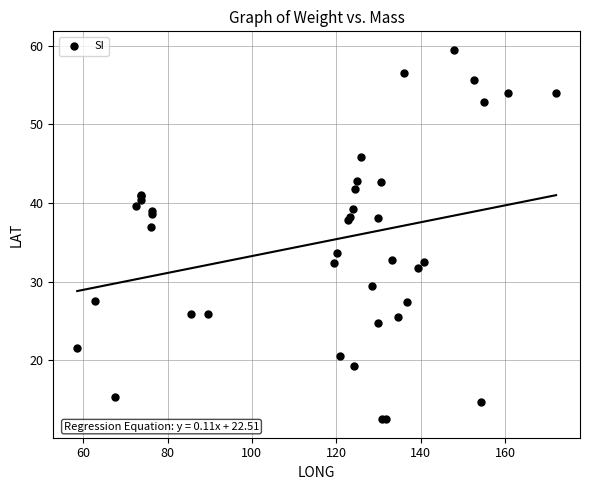

What Y value in the scatter plot is closest to 36?

37.0